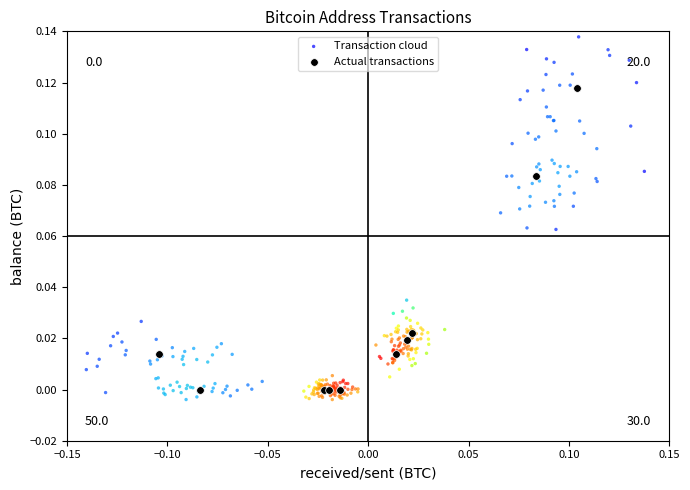

Which series has the largest Y range (max minus min)?

Transaction cloud